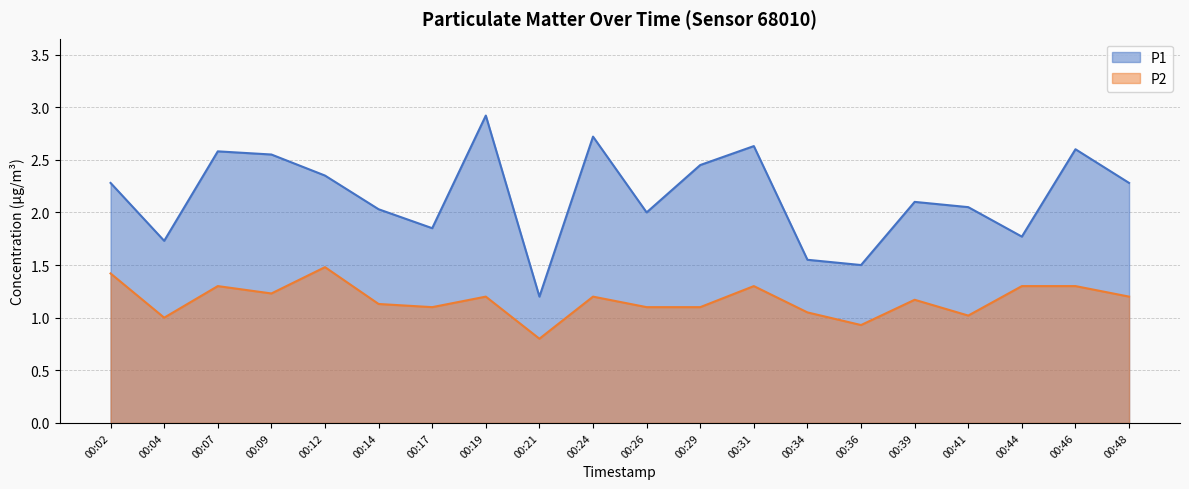

In P1, how many points are higher than both neighbors (excluding endpoints)?

6